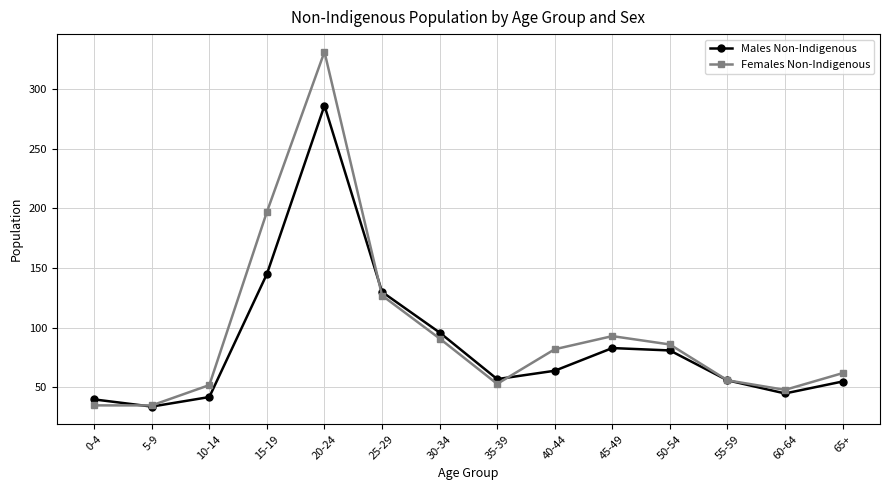

At which category is the sum across all series the highest?

20-24